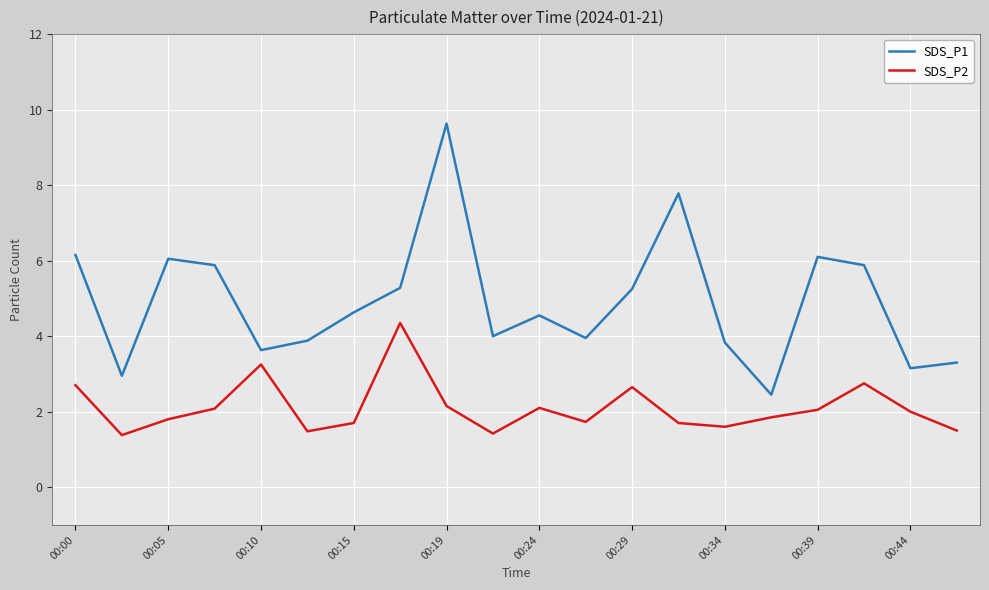

Which series has the largest range (max minus min)?

SDS_P1